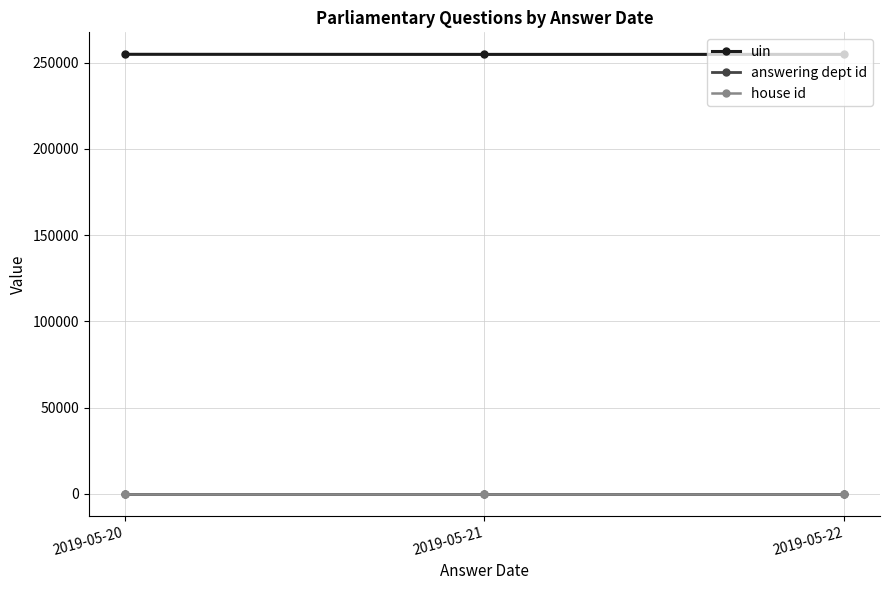

What is the maximum value shown in the chart?

254846.3